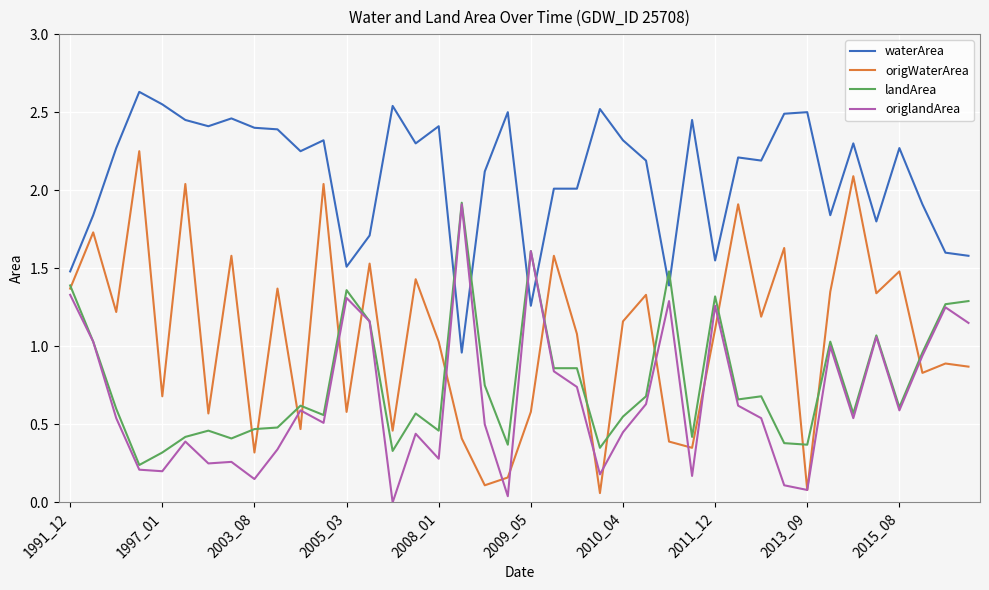

Which series has the largest range (max minus min)?

origWaterArea